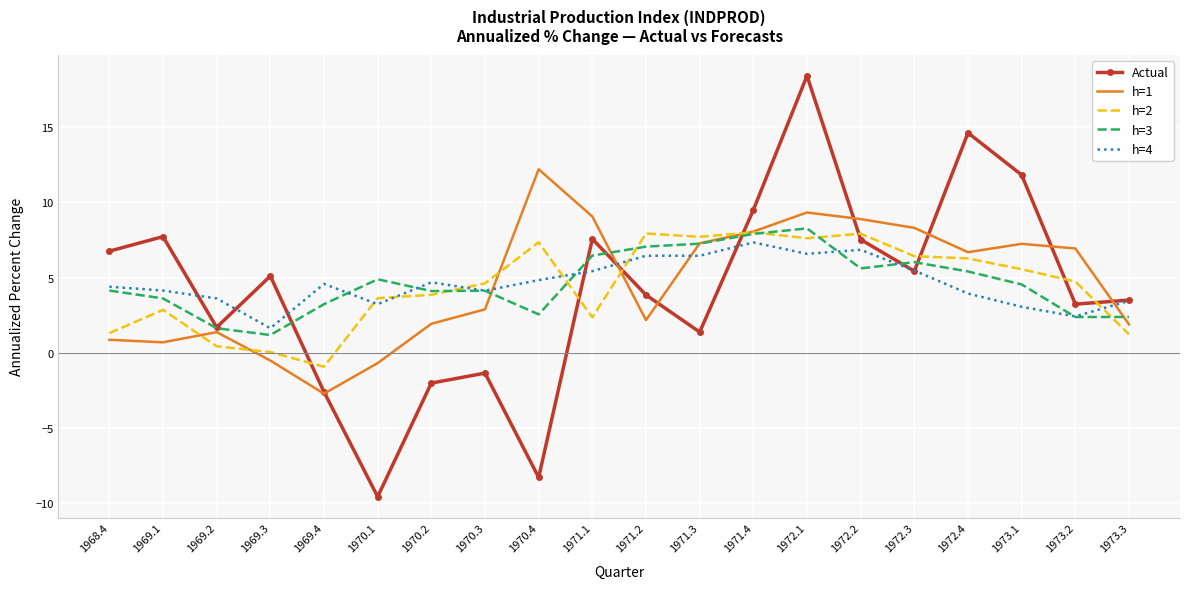

Is it true that h=4 equals 1.5 at 1971.2?

False